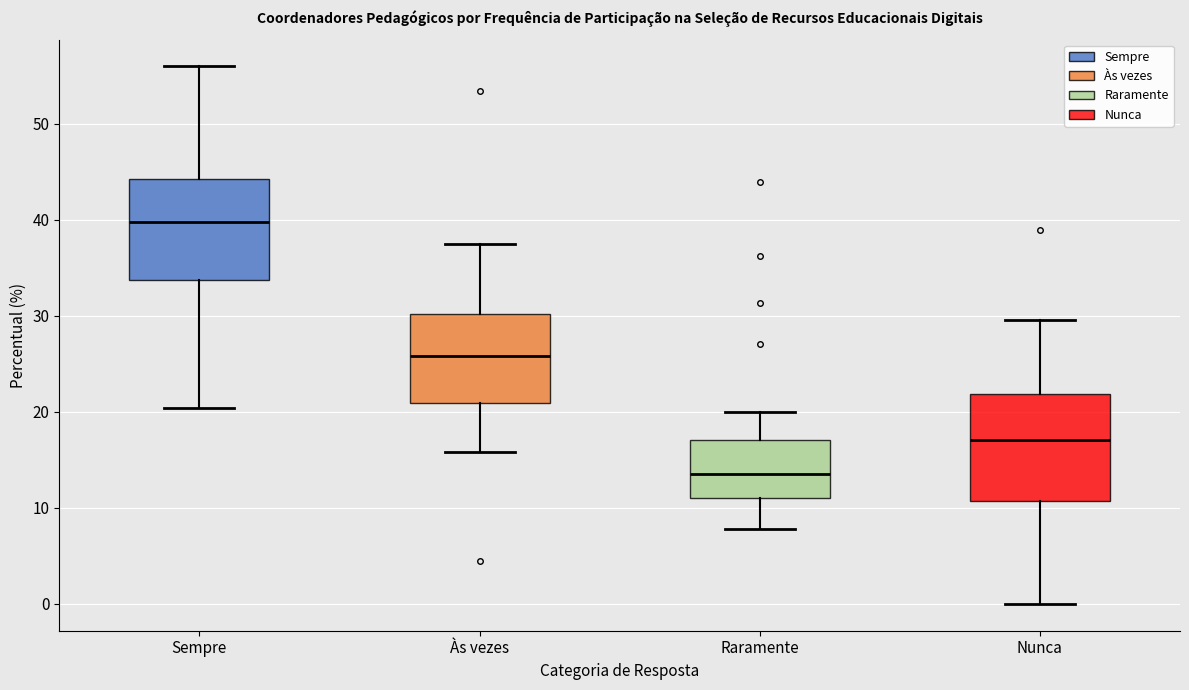

Where does the lower whisker of the box for Sempre end on the y-axis? The values are not printed on the chart, so give them approximately, as read against the axis.

20